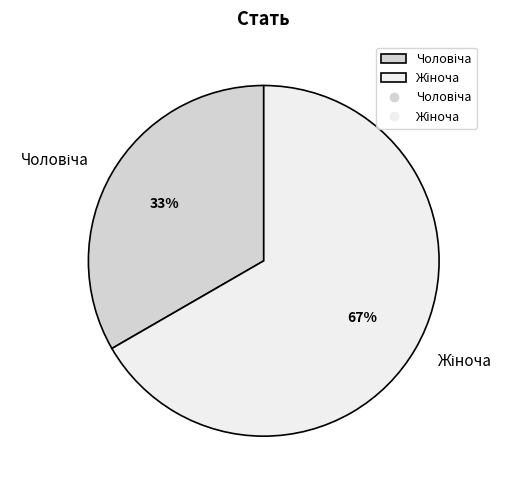

To the nearest percent, what is the average slice percentage?

50%